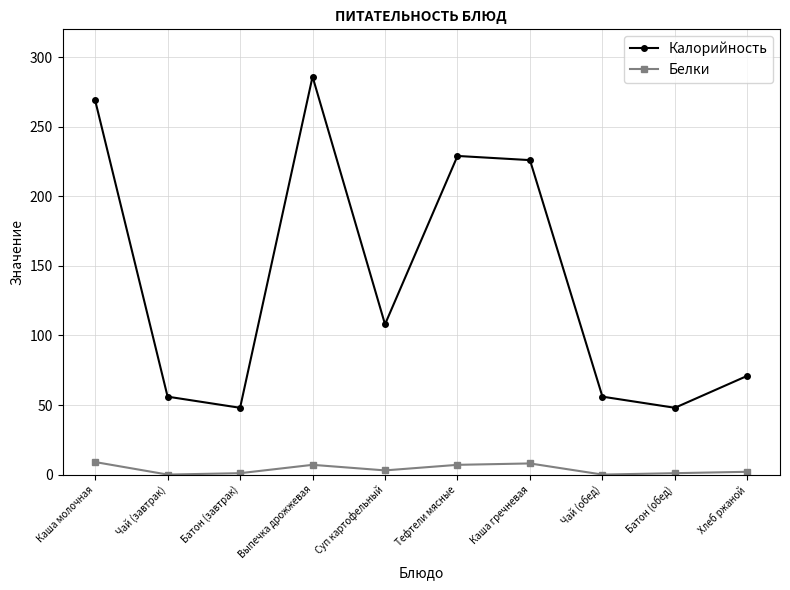

The value of Белки at Каша молочная is 9. True or false?

True